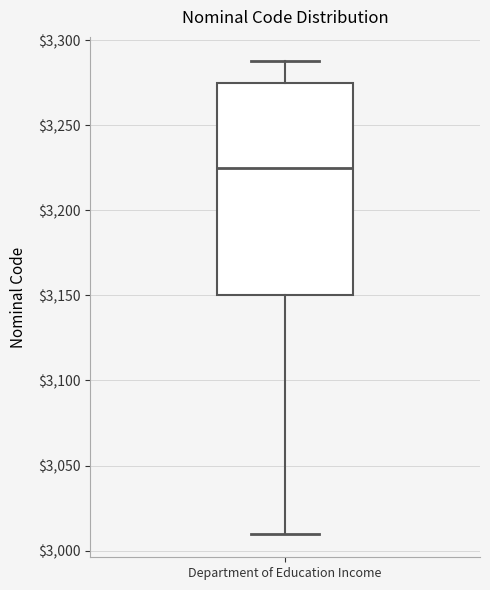

Where does the lower whisker of the box for Department of Education Income end on the y-axis? The values are not printed on the chart, so give them approximately, as read against the axis.

3010